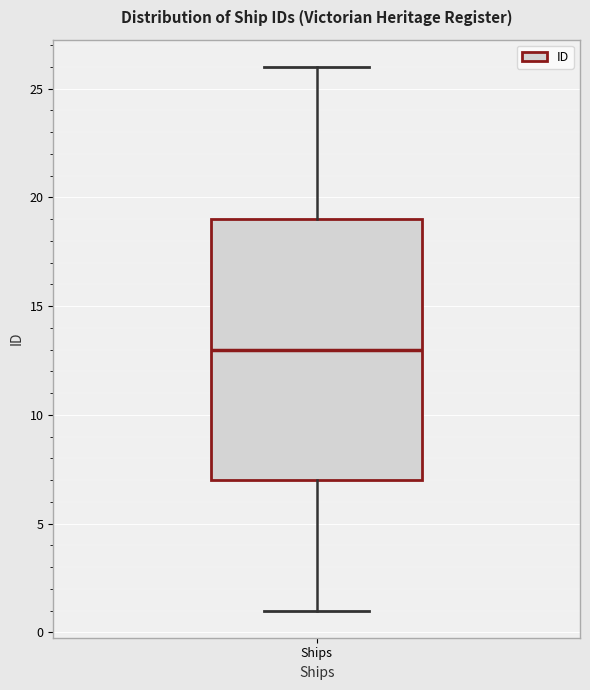

Read this box plot against the y-axis: the position of the median line, the range covered by the box, and the ends of both whiskers. The values are not printed on the chart, so give them approximately, as read against the axis.

median 13, box 7 to 19, whiskers 1 to 26